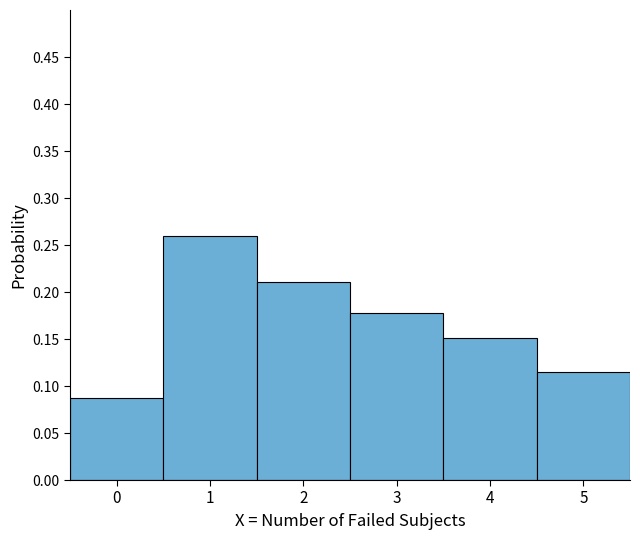

Reading left to right, list every bar in this chart as the range it spans on the x-axis followed by its height. The values are not printed on the chart, so give them approximately, as read against the axis.

-0.5 to 0.5: 0.085
0.5 to 1.5: 0.260
1.5 to 2.5: 0.210
2.5 to 3.5: 0.175
3.5 to 4.5: 0.150
4.5 to 5.5: 0.115